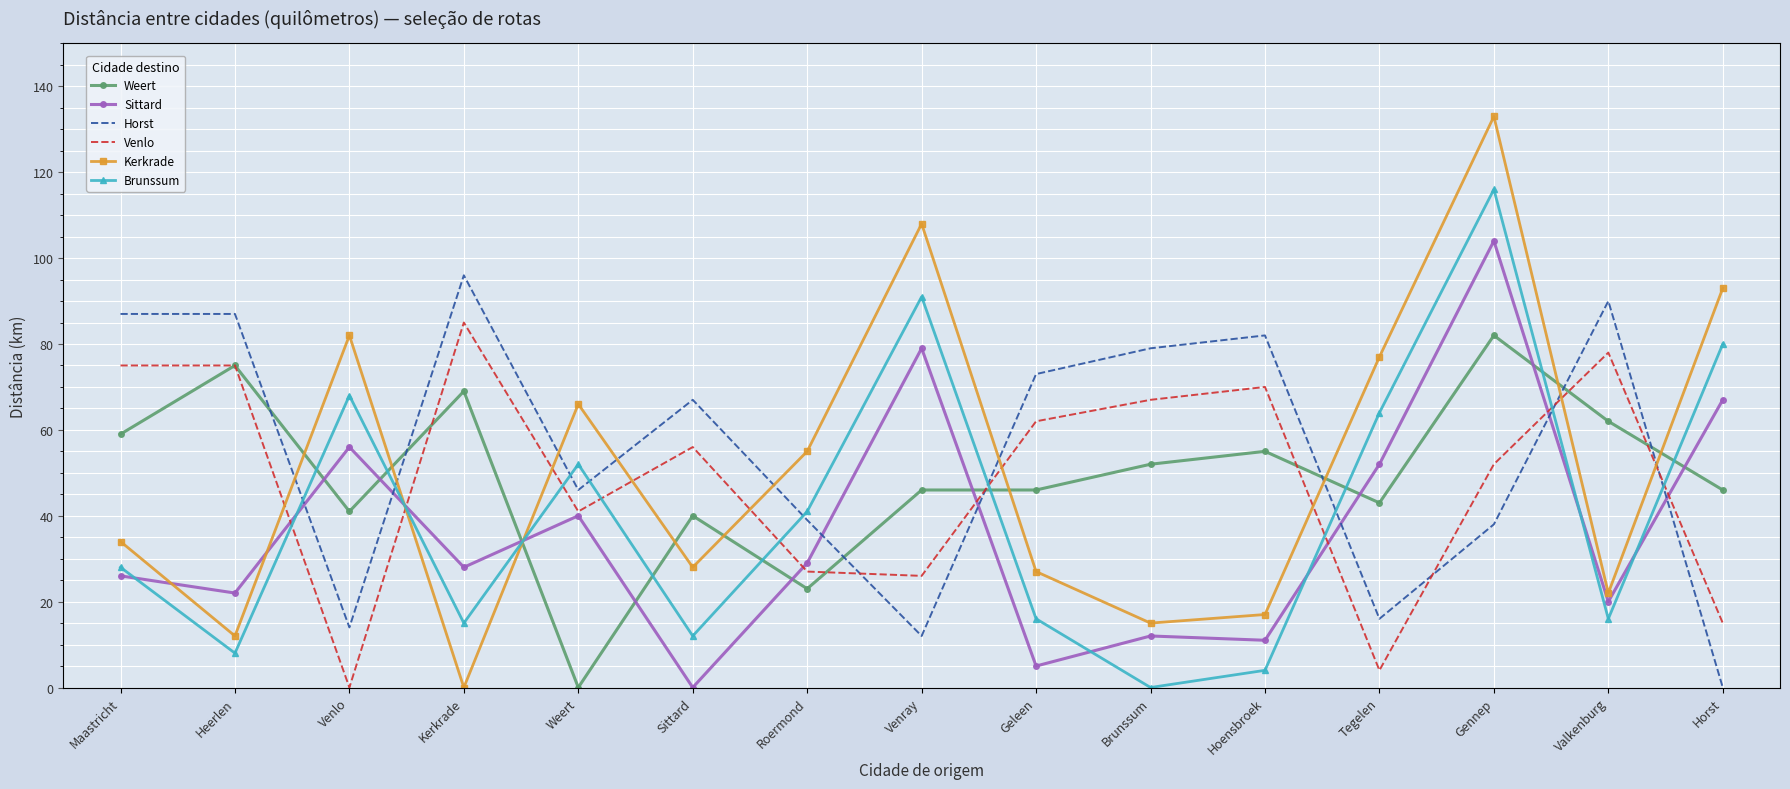

The Brunssum series shows 13 at Heerlen. True or false?

False